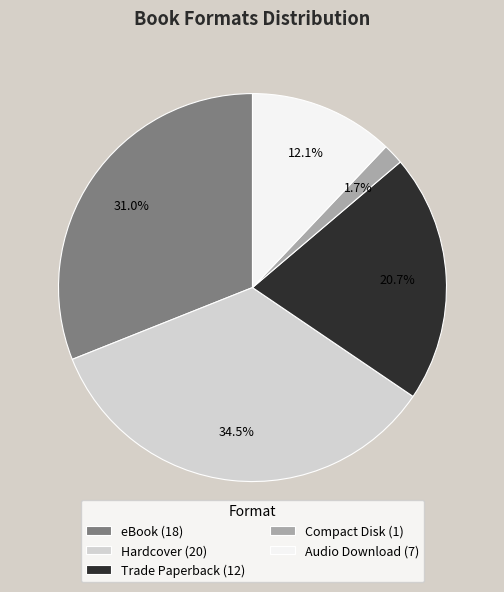

Between Hardcover and Trade Paperback, which is larger?

Hardcover